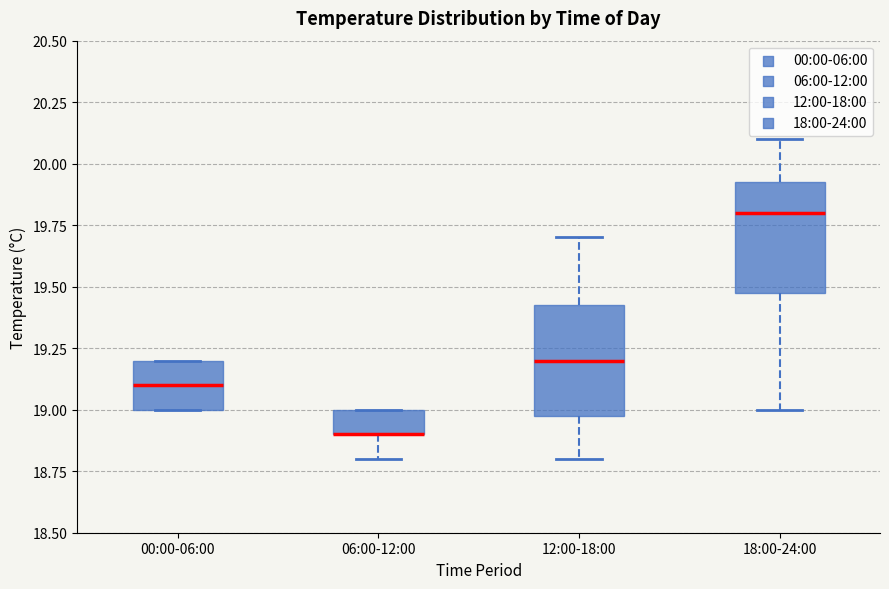

Where does the lower whisker of the box for 06:00-12:00 end on the y-axis? The values are not printed on the chart, so give them approximately, as read against the axis.

18.80